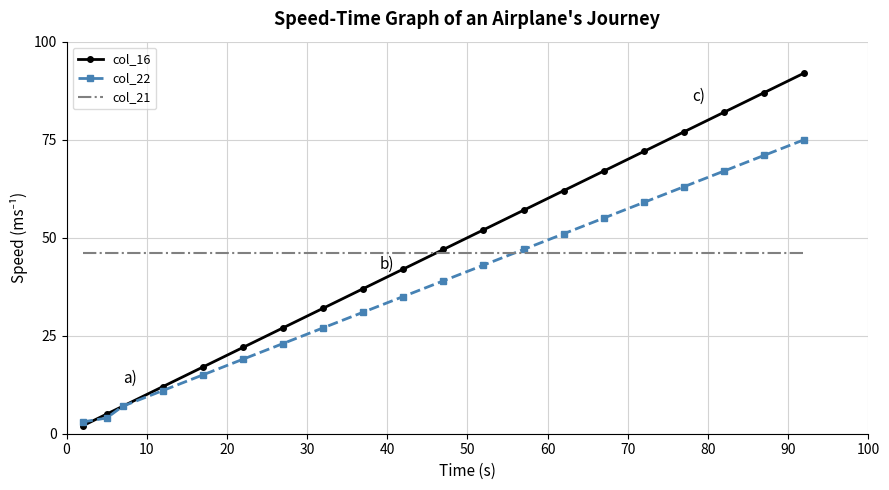

Rank the series by their maximum value, from highest to lowest.

col_16, col_22, col_21